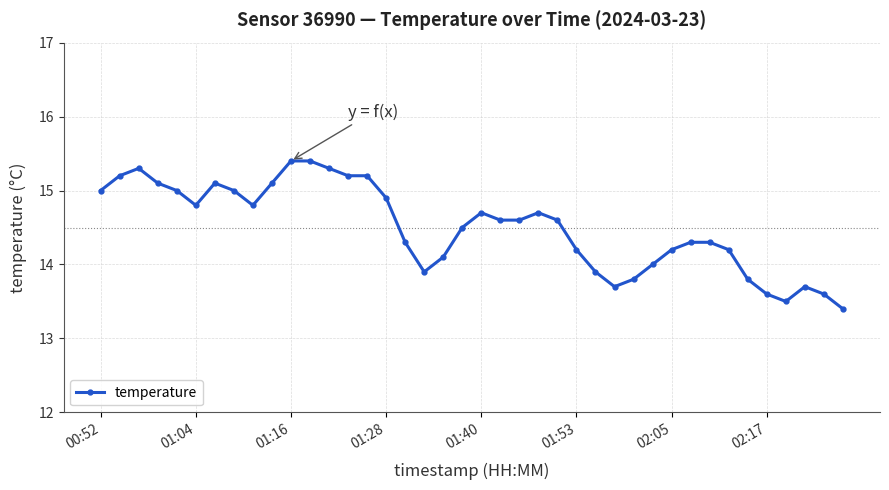

What is the minimum value shown in the chart?

13.4